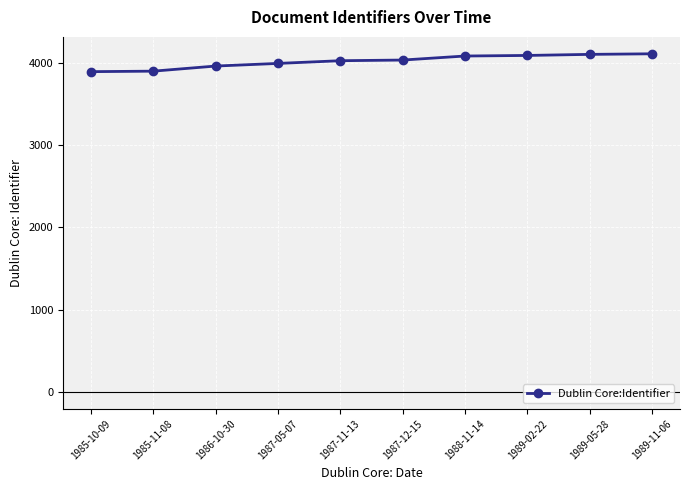

True or false: the data shows 1085 at 1987-12-15.

False